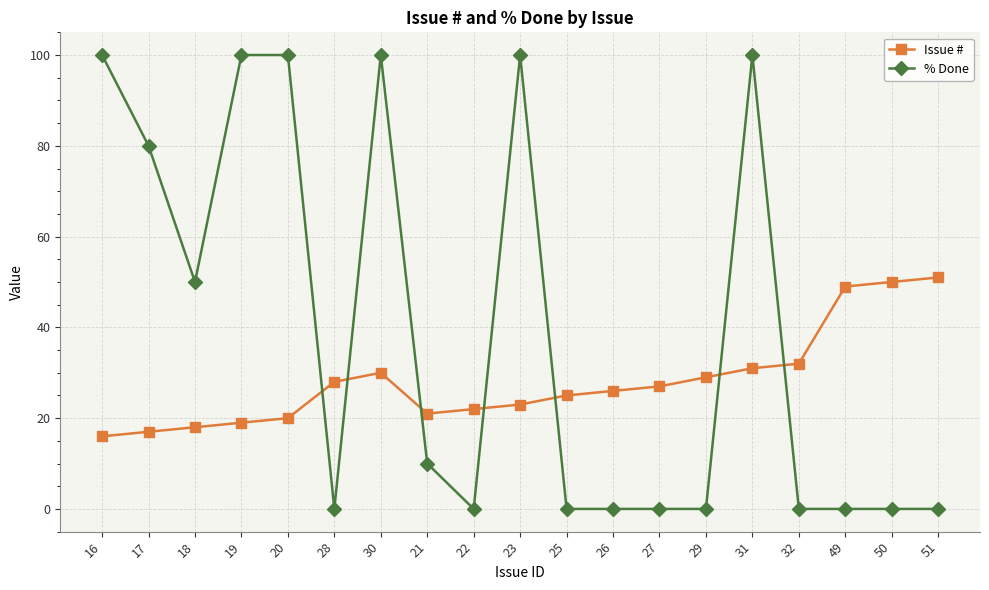

How many % Done values are between 0 and 100?

19